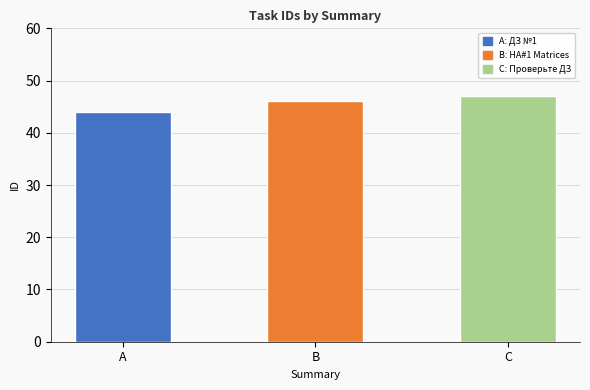

What position from the right is Проверьте ДЗ?

1